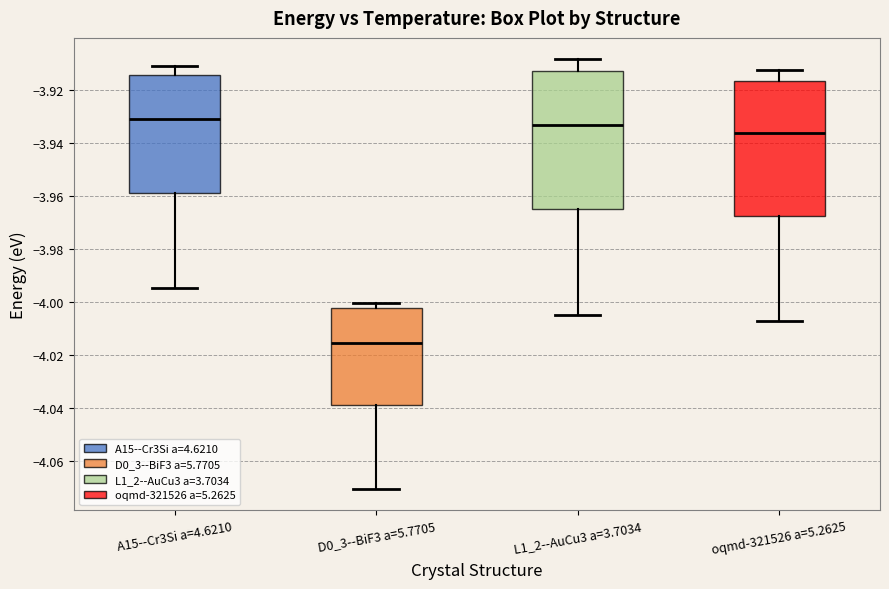

Reading left to right, transcribe this box plot: for each box, give where its median line is, the range the box spans, and where its two whiskers end, as read against the y-axis. The values are not printed on the chart, so give them approximately, as read against the axis.

A15--Cr3Si a=4.6210: median -3.932, box -3.958 to -3.914, whiskers -3.994 to -3.912
D0_3--BiF3 a=5.7705: median -4.016, box -4.038 to -4.002, whiskers -4.070 to -4.000
L1_2--AuCu3 a=3.7034: median -3.934, box -3.964 to -3.914, whiskers -4.004 to -3.908
oqmd-321526 a=5.2625: median -3.936, box -3.968 to -3.916, whiskers -4.008 to -3.912